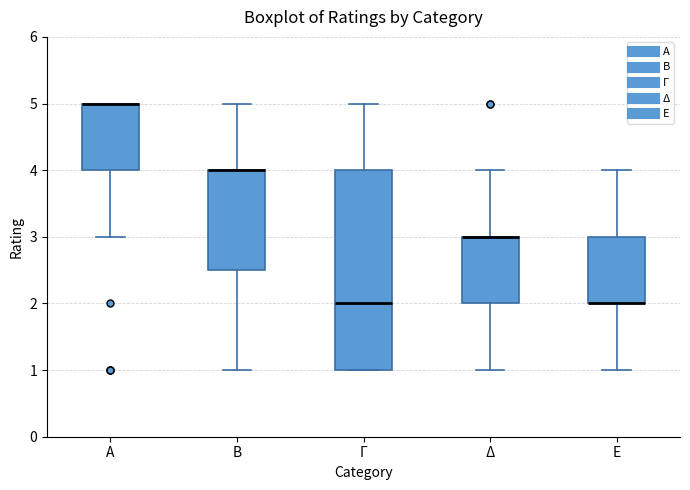

Which box is the tallest, from its lower edge to its upper edge?

Γ